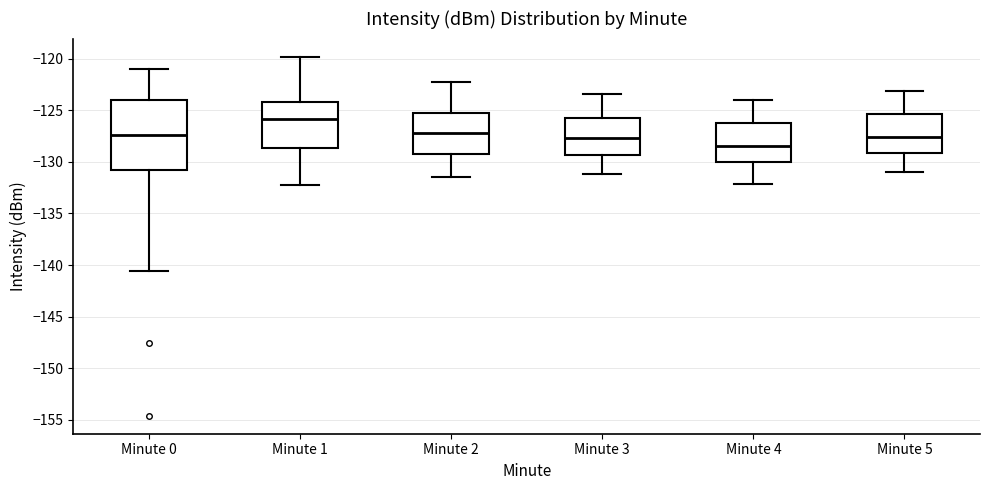

Which box has the highest median line?

Minute 1